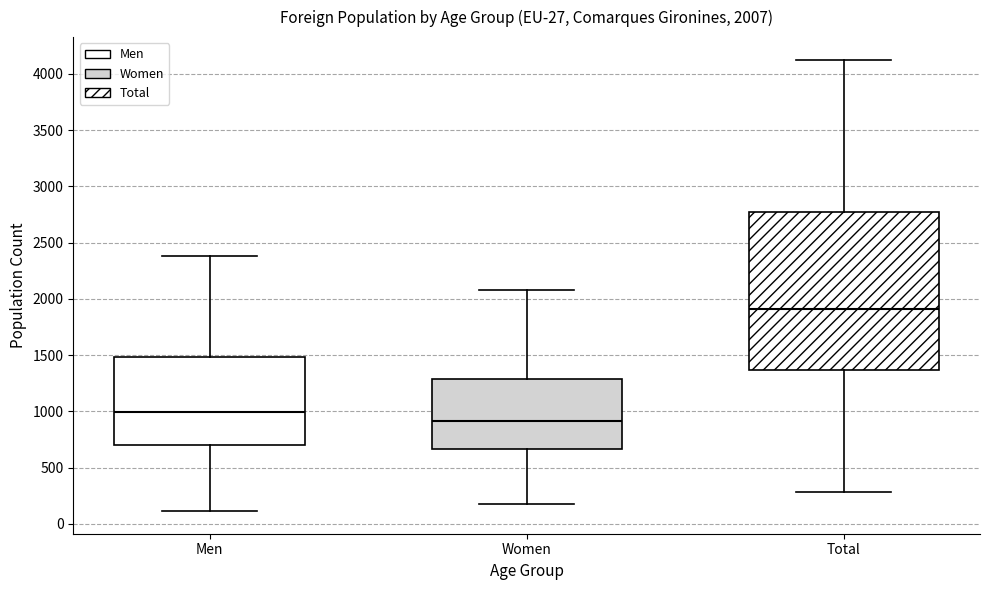

Which box has the highest median line?

Total